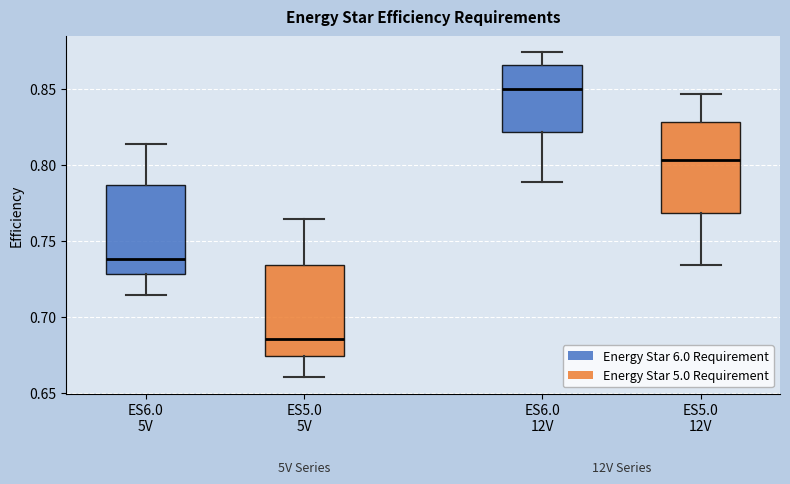

Where is the lower edge of the box for ES6.0 5V on the y-axis? The values are not printed on the chart, so give them approximately, as read against the axis.

0.730